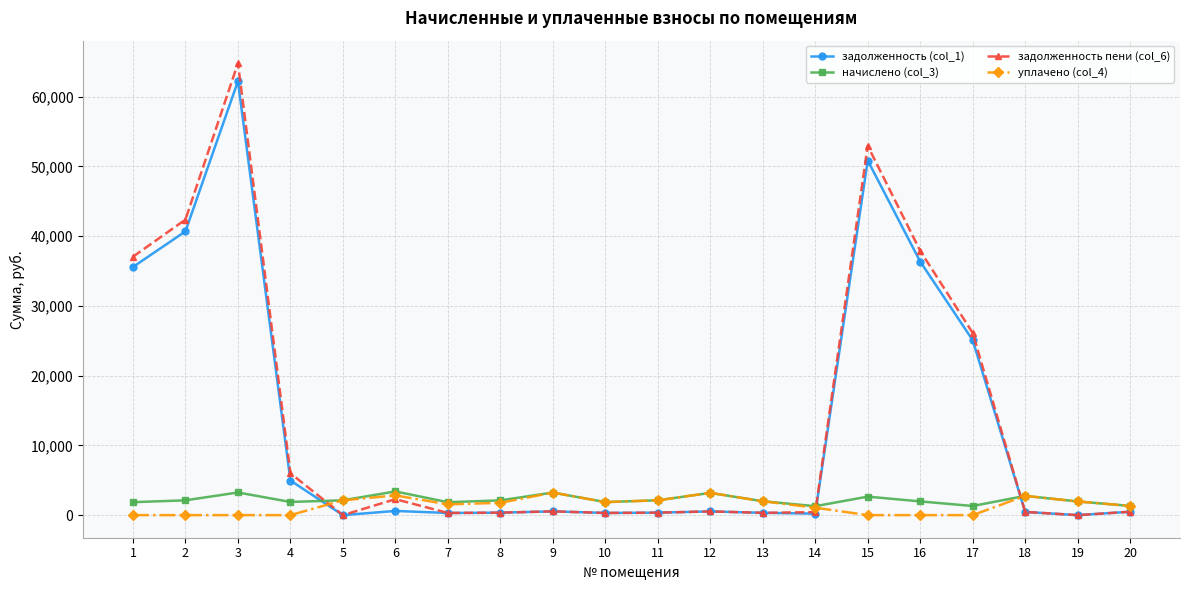

What is the difference between the highest and lowest values at 15?

52962.8